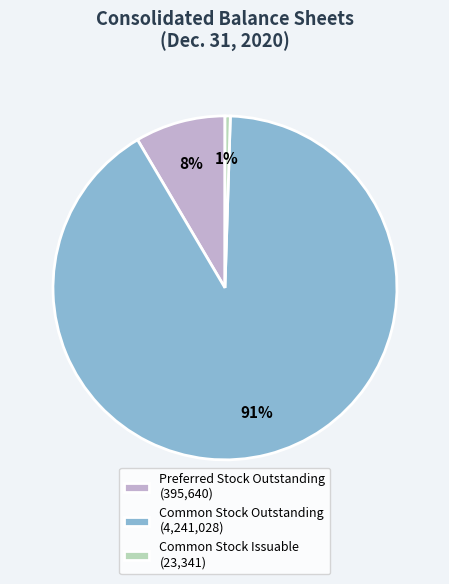

Do Common Stock Outstanding (4,241,028) and Common Stock Issuable (23,341) together represent more than half of the pie?

Yes